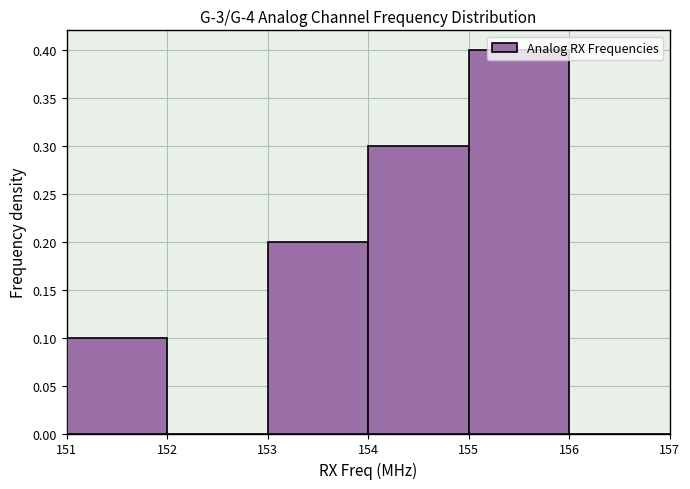

Over which range of the x-axis is the bar tallest?

155 to 156